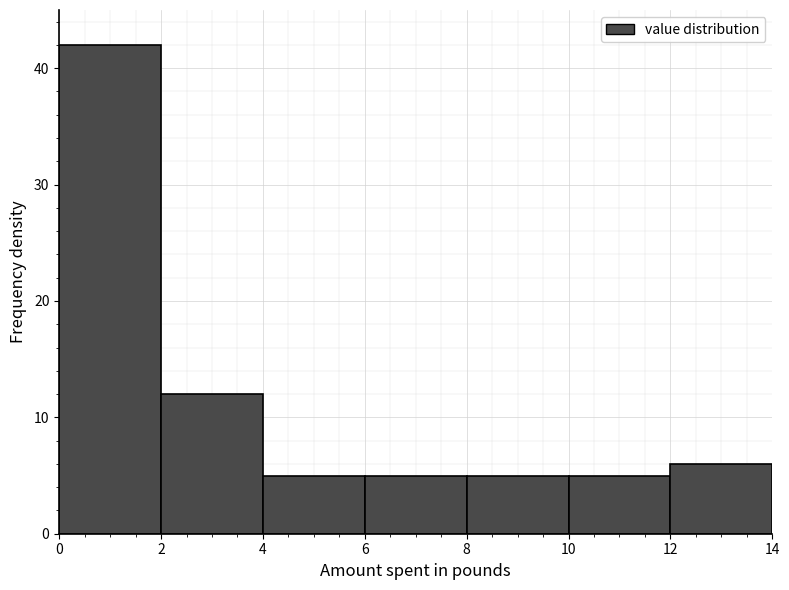

Reading left to right, transcribe this chart: for each bar, give the range it covers on the x-axis and its height. The values are not printed on the chart, so give them approximately, as read against the axis.

0 to 2: 42
2 to 4: 12
4 to 6: 5
6 to 8: 5
8 to 10: 5
10 to 12: 5
12 to 14: 6